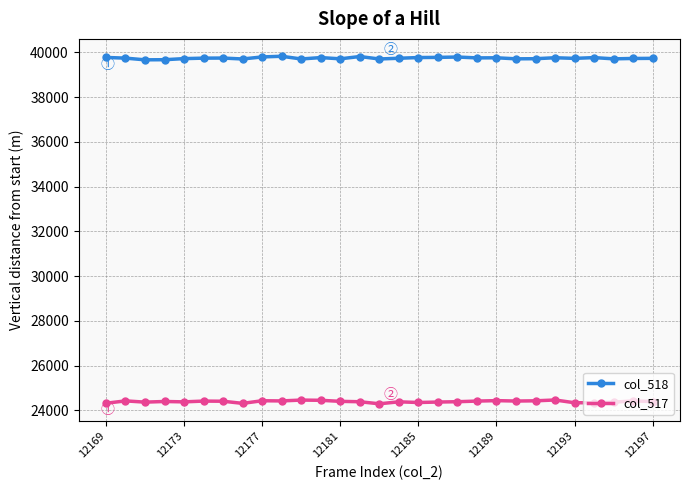

What is the maximum value for col_518?

39821